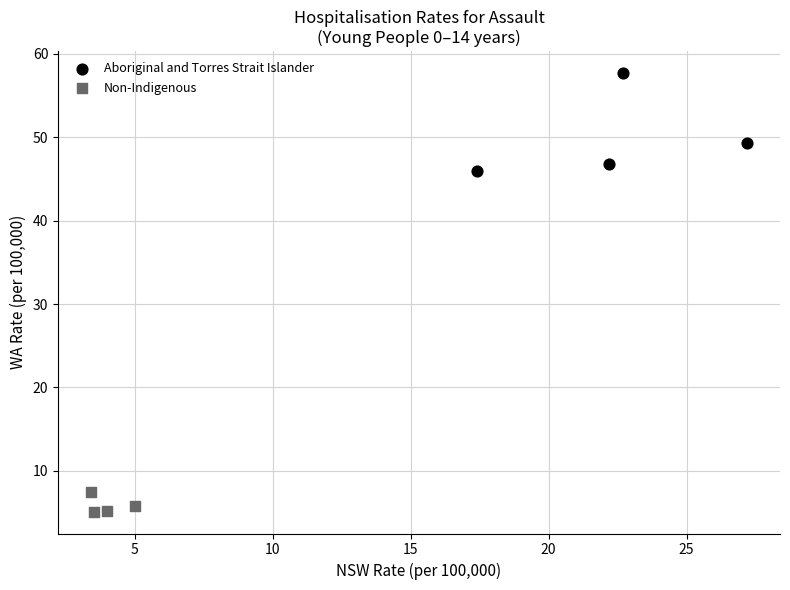

Which series contains the lowest Y value?

Non-Indigenous